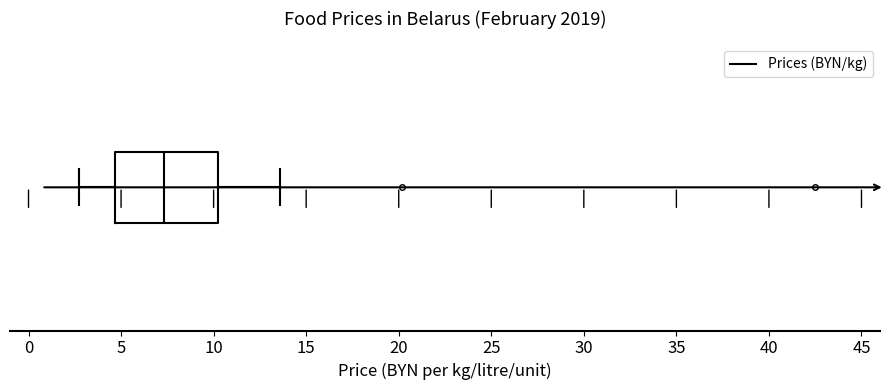

Where is the left edge of the box on the x-axis? The values are not printed on the chart, so give them approximately, as read against the axis.

4.5